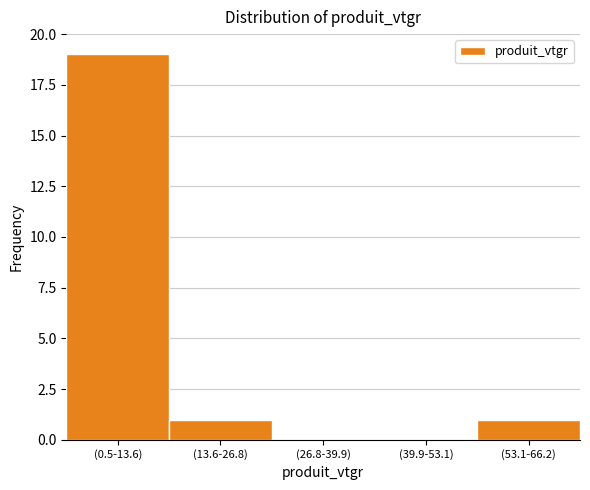

Reading left to right, what are all the values shown in this chart?

(0.5-13.6)=19	(13.6-26.8)=1	(26.8-39.9)=0	(39.9-53.1)=0	(53.1-66.2)=1